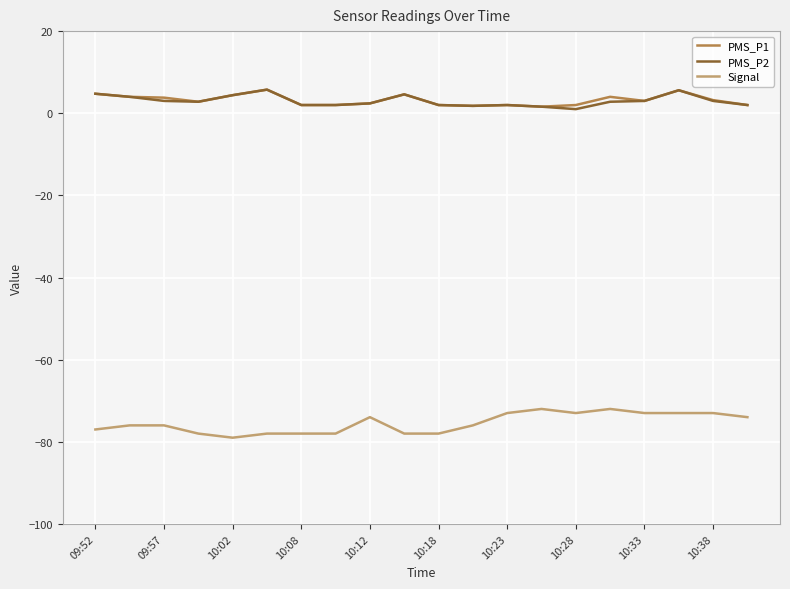

True or false: Signal and PMS_P2 cross at least once.

False